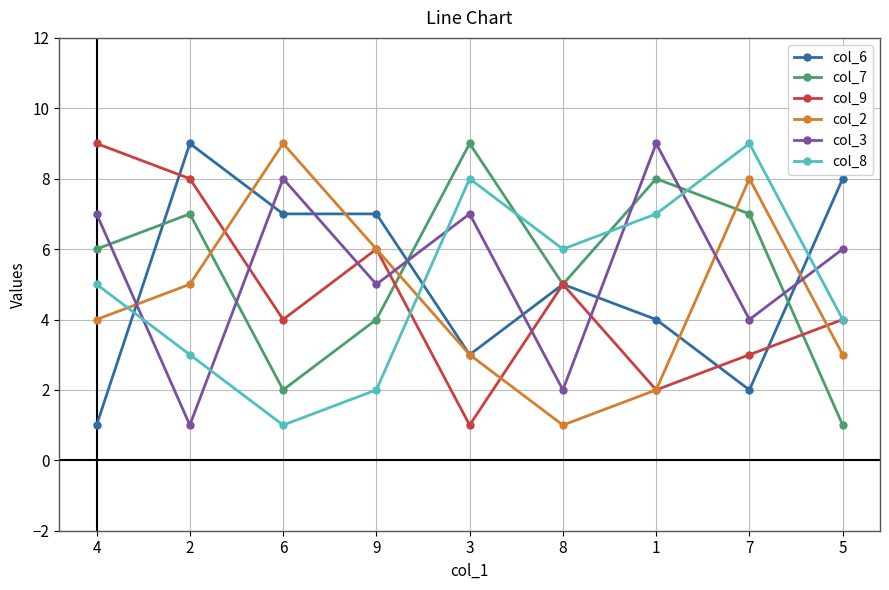

Reading left to right, what are all the values shown in this chart?

col_6: 4=1	2=9	6=7	9=7	3=3	8=5	1=4	7=2	5=8
col_7: 4=6	2=7	6=2	9=4	3=9	8=5	1=8	7=7	5=1
col_9: 4=9	2=8	6=4	9=6	3=1	8=5	1=2	7=3	5=4
col_2: 4=4	2=5	6=9	9=6	3=3	8=1	1=2	7=8	5=3
col_3: 4=7	2=1	6=8	9=5	3=7	8=2	1=9	7=4	5=6
col_8: 4=5	2=3	6=1	9=2	3=8	8=6	1=7	7=9	5=4